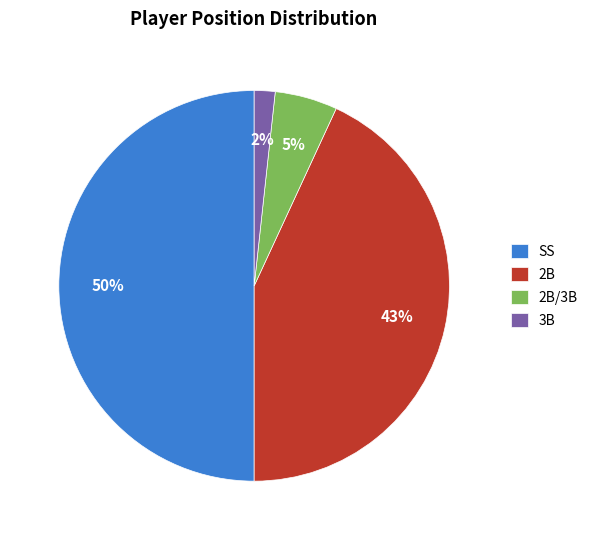

Does 2B/3B account for over 50% of the chart?

No